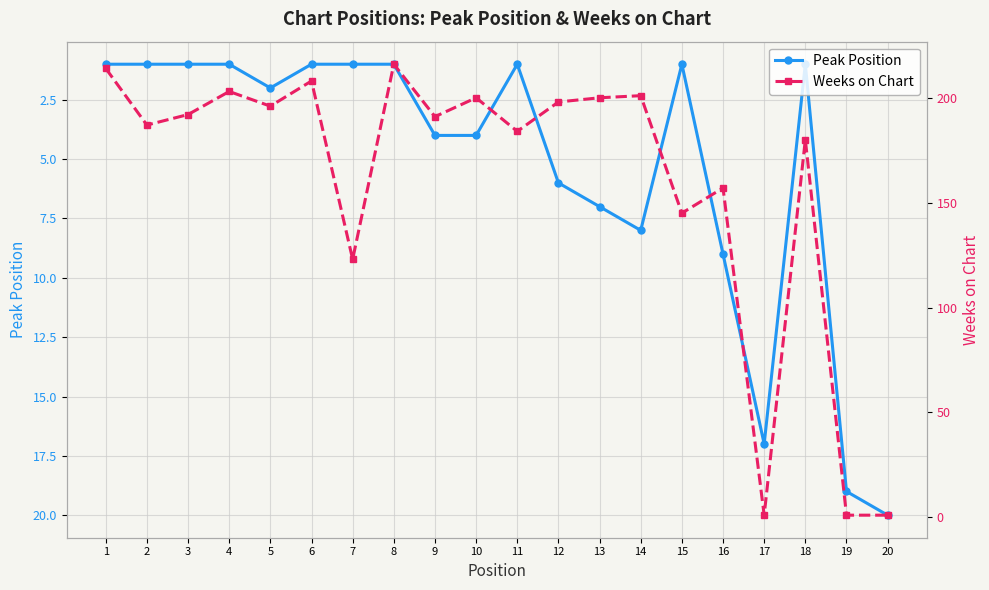

What is the average value of the Weeks on Chart series?

160